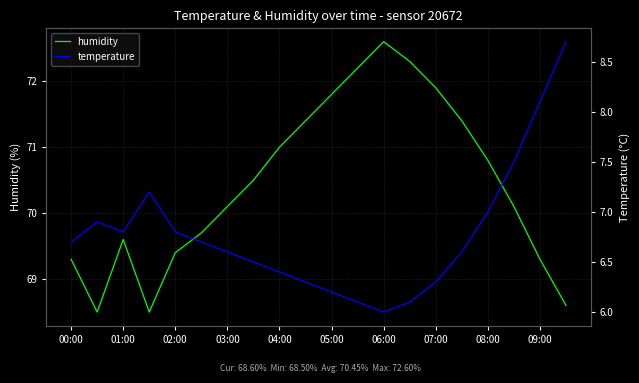

True or false: humidity has a value of 116.3 at 07:00.

False